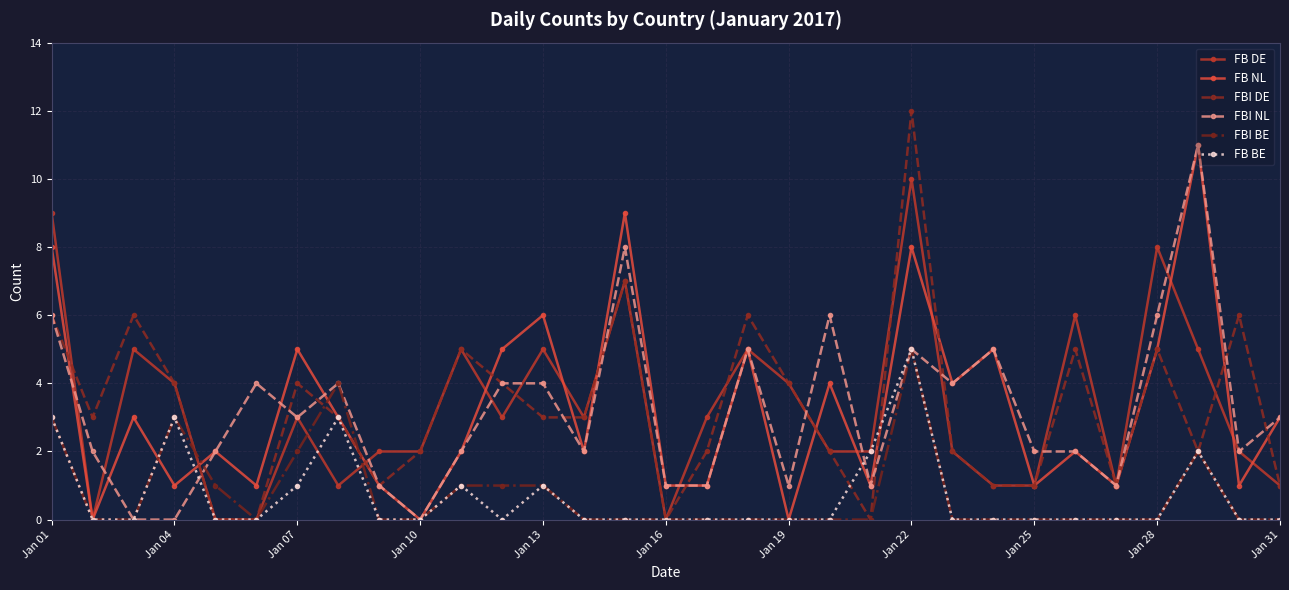

Which series has the widest spread of values?

FBI DE